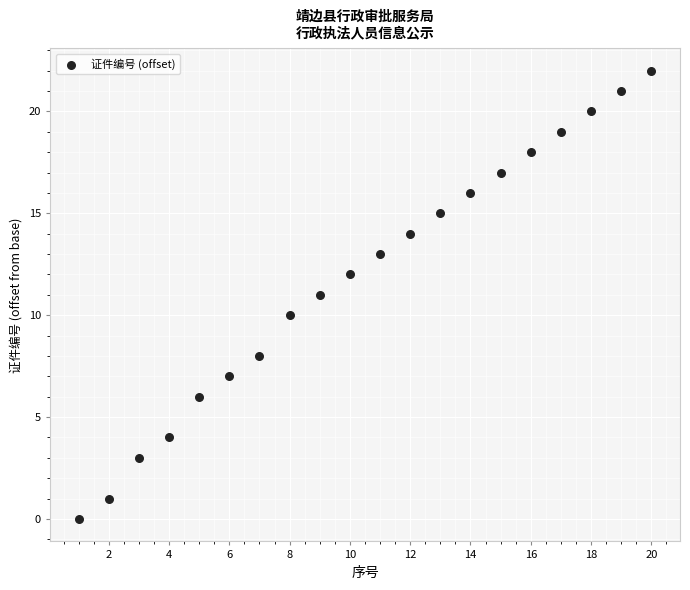

What is the range of Y values (max minus min)?

22